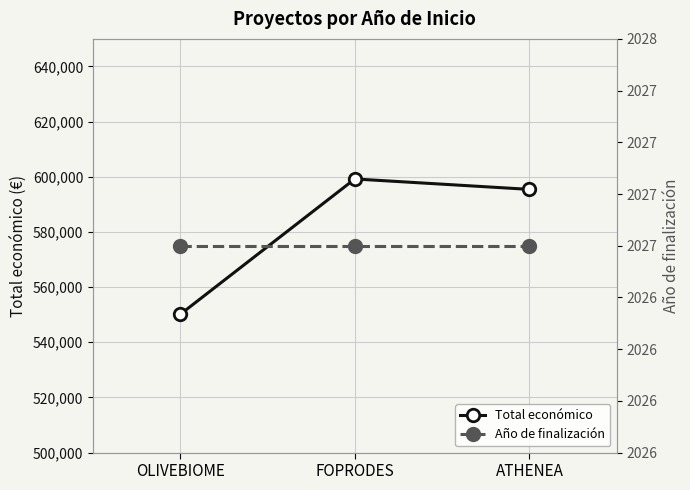

Which series changed the most between OLIVEBIOME and ATHENEA?

Total económico